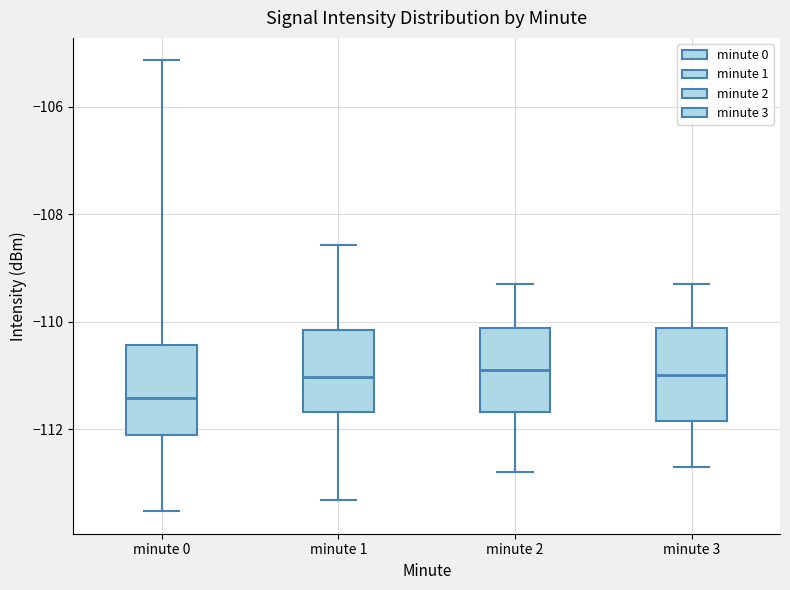

Where is the upper edge of the box for minute 0 on the y-axis? The values are not printed on the chart, so give them approximately, as read against the axis.

-110.4